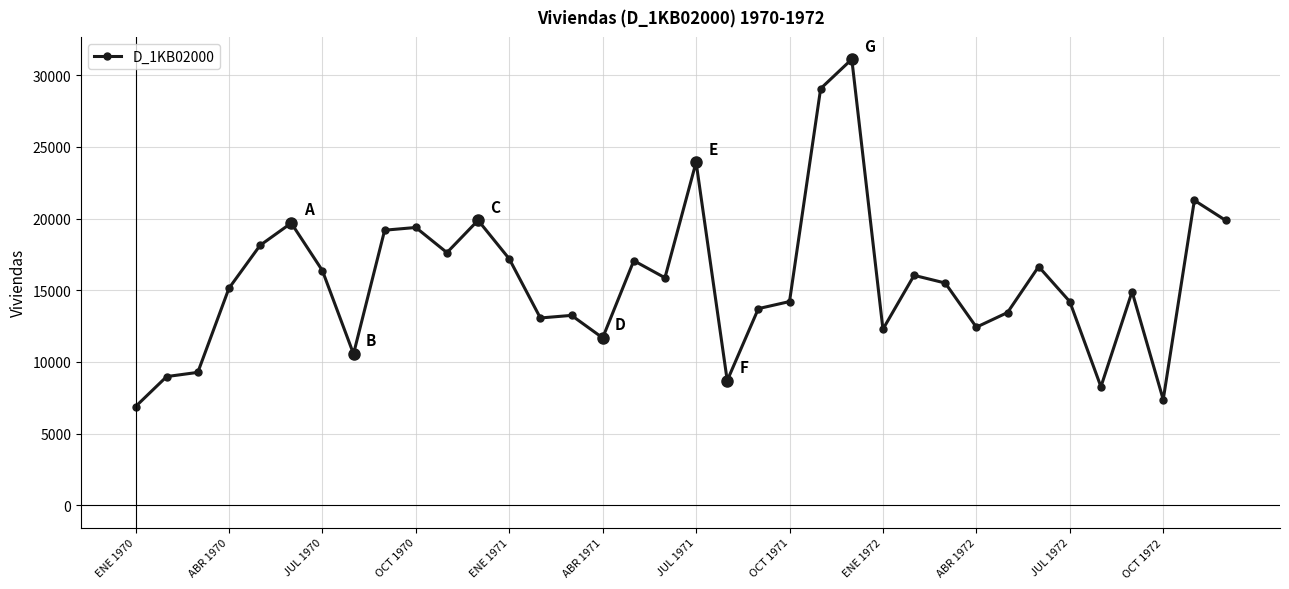

What is the value of the 32nd point from the left?

8268